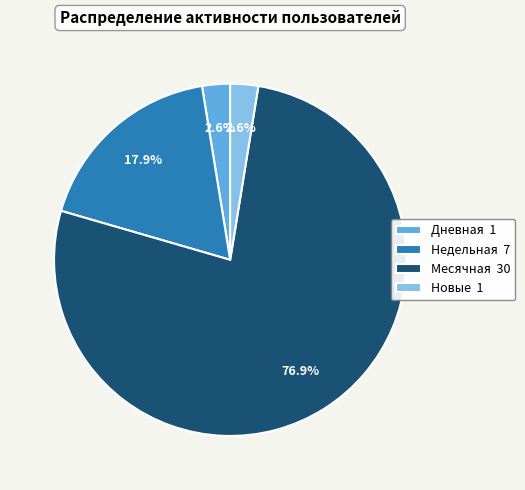

Does any single category account for the majority?

Yes